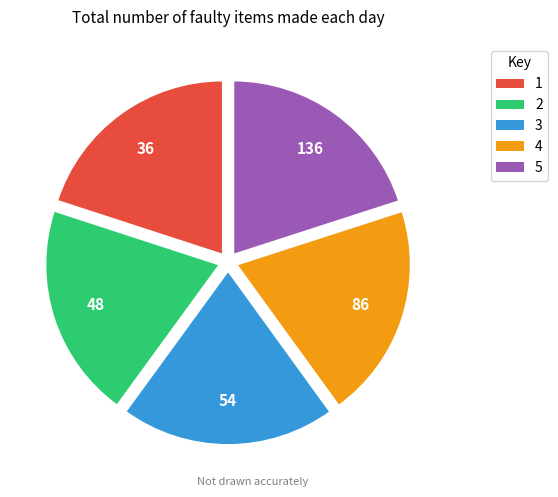

Do 1 and 2 together represent more than half of the pie?

No